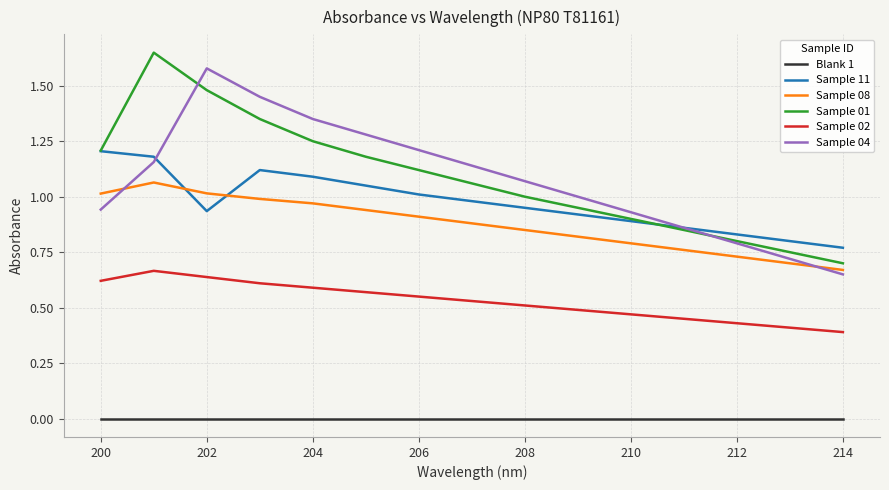

What are all the series names shown in the legend?

Blank 1, Sample 11, Sample 08, Sample 01, Sample 02, Sample 04